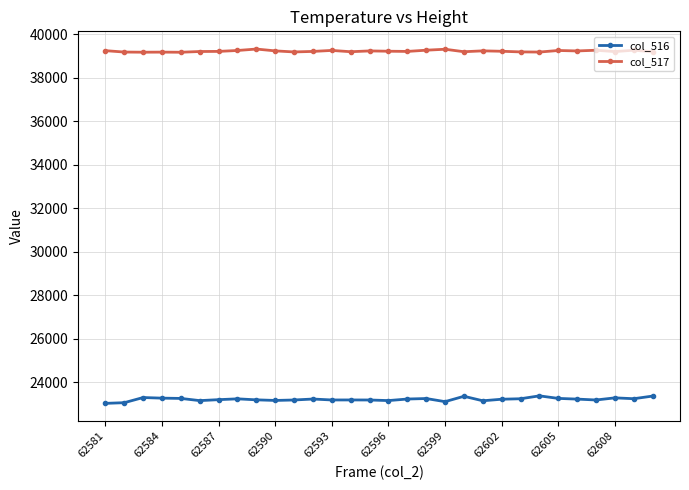

True or false: col_516 and col_517 cross at least once.

False